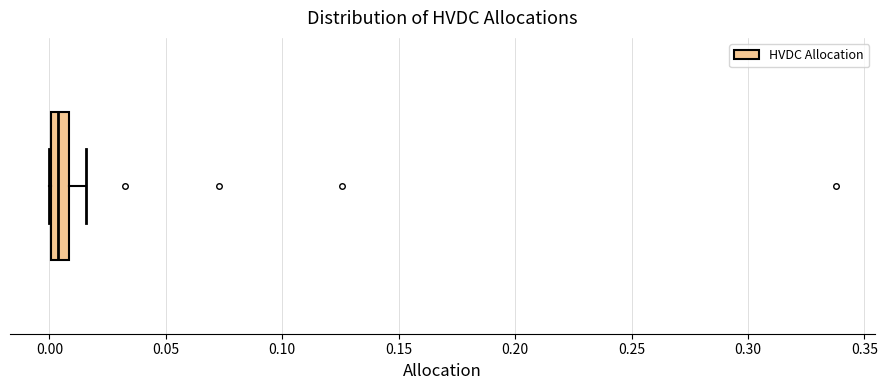

Read this box plot against the x-axis: the position of the median line, the range covered by the box, and the ends of both whiskers. The values are not printed on the chart, so give them approximately, as read against the axis.

median 0.005, box 0.000 to 0.010, whiskers 0.000 to 0.015